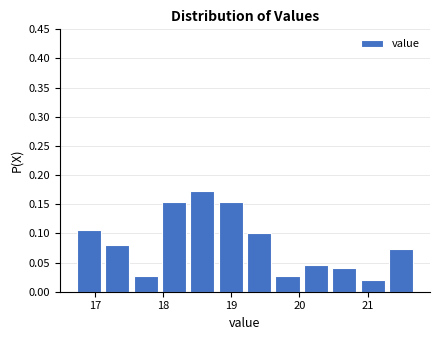

Reading left to right, transcribe this chart: for each bar, give the range it covers on the x-axis and its height. Neither the bar edges nor the heights are printed on the chart, so give them approximately, as read against the axes.

16.7 to 17.1: 0.105
17.1 to 17.5: 0.080
17.5 to 18.0: 0.025
18.0 to 18.4: 0.155
18.4 to 18.8: 0.175
18.8 to 19.2: 0.155
19.2 to 19.6: 0.100
19.6 to 20.0: 0.025
20.0 to 20.5: 0.045
20.5 to 20.9: 0.040
20.9 to 21.3: 0.020
21.3 to 21.7: 0.075